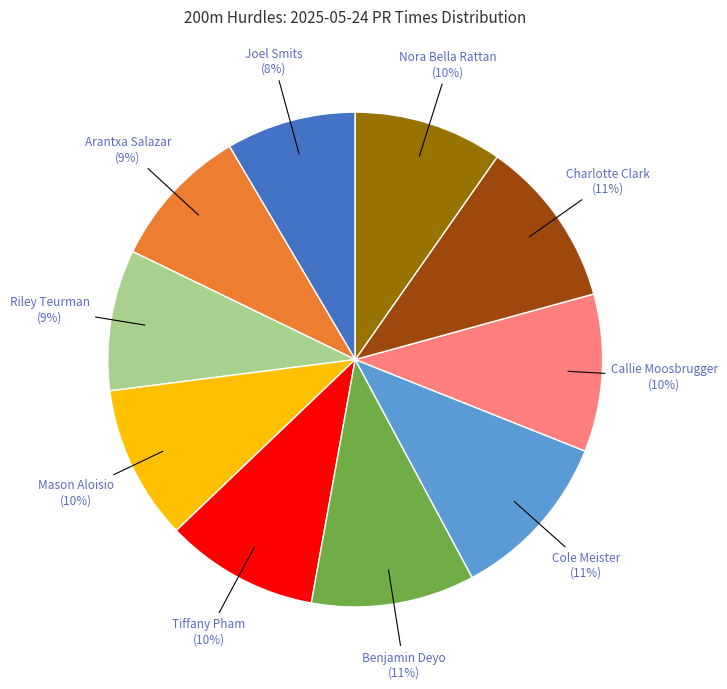

Is there any slice that represents more than half of the pie?

No